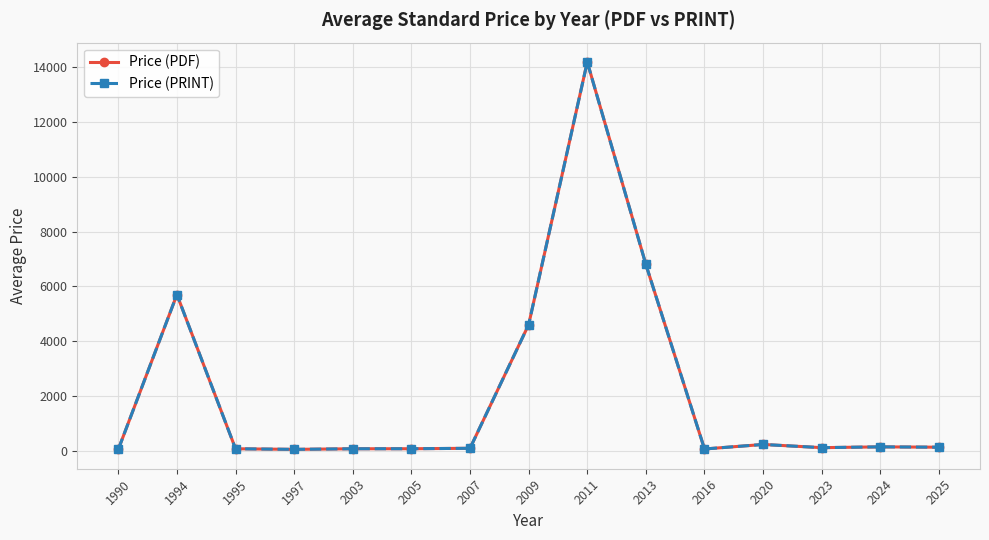

What is the difference between the Price (PDF) values at 2003 and 2020?

157.0